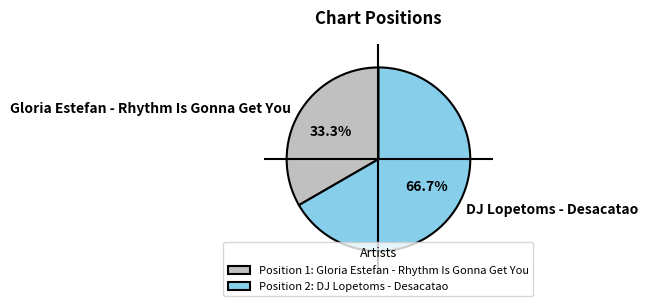

To the nearest percent, what is the difference between the DJ Lopetoms - Desacatao and Gloria Estefan - Rhythm Is Gonna Get You slice percentages?

33%